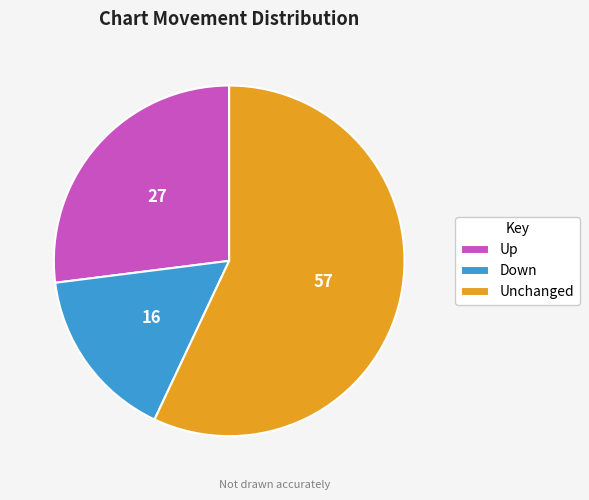

How many slices are in this pie chart?

3